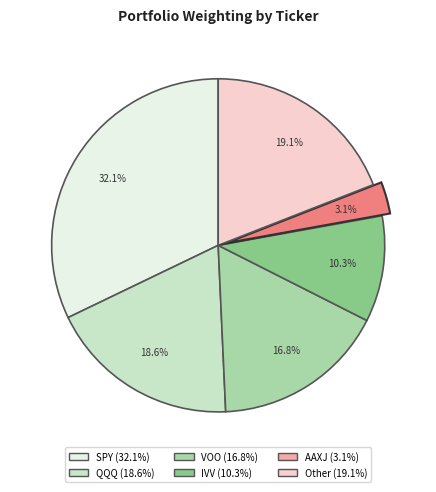

Approximately how many times larger is the value at AAXJ compared to VOO?

0.2